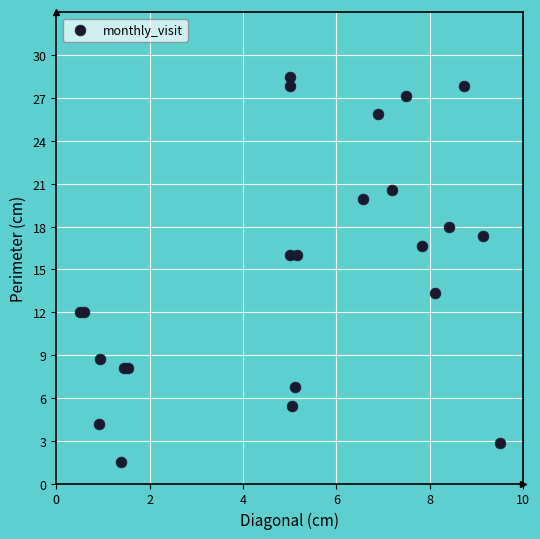

What is the range of X values (max minus min)?

9.0